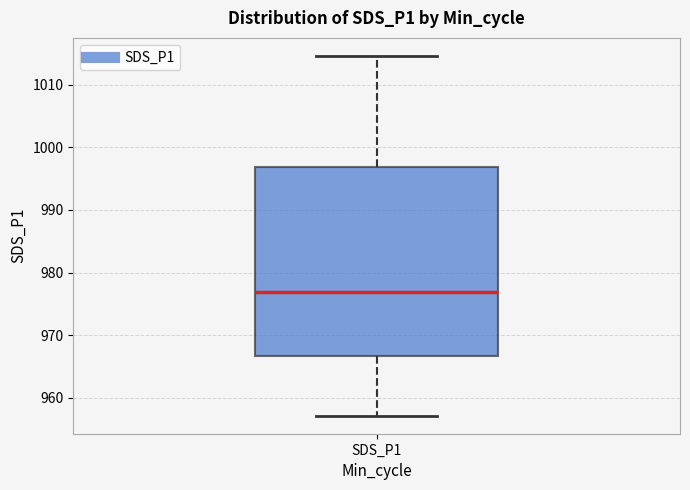

Where is the lower edge of the box for SDS_P1 on the y-axis? The values are not printed on the chart, so give them approximately, as read against the axis.

967